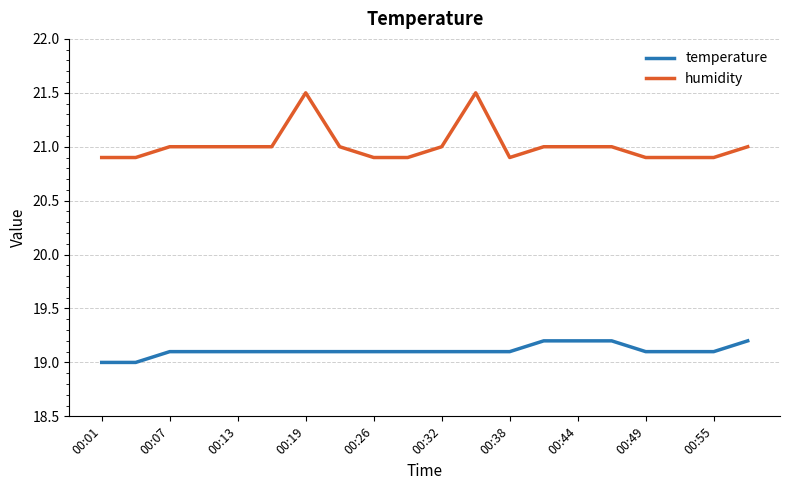

What is the minimum value for temperature?

19.0